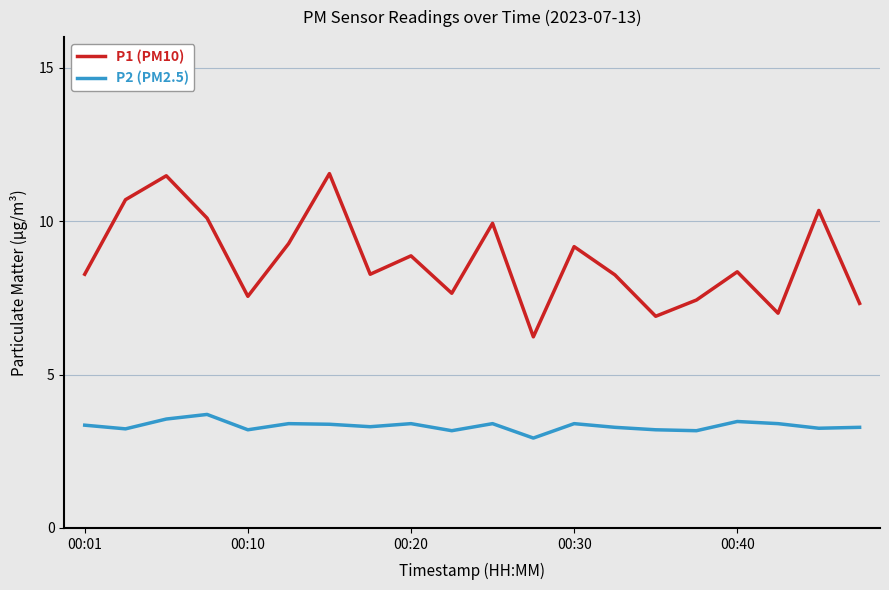

What is the difference between the maximum and minimum values in the P2 (PM2.5) series?

0.8